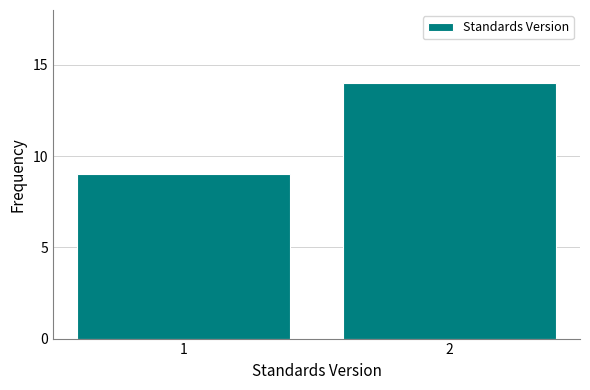

Reading left to right, what are all the values shown in this chart?

1=9	2=14